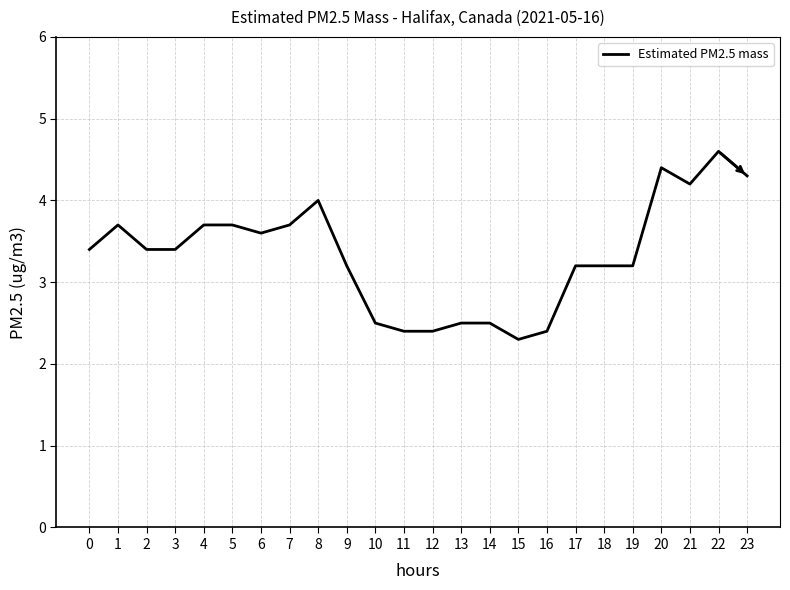

What is the maximum value shown in the chart?

4.6